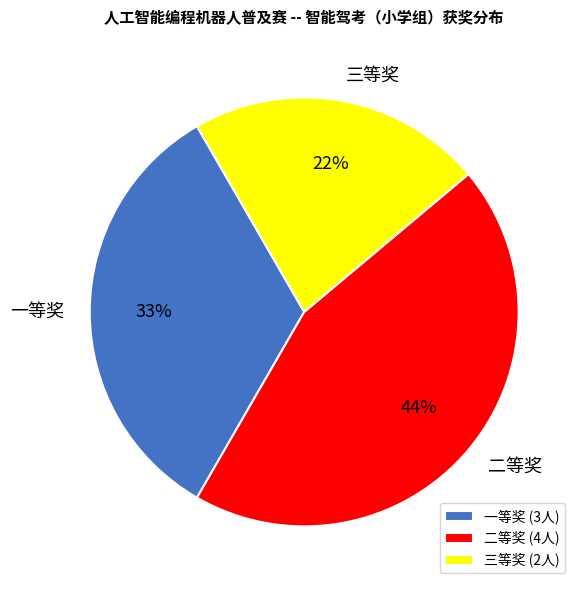

Between 三等奖 and 二等奖, which is larger?

二等奖